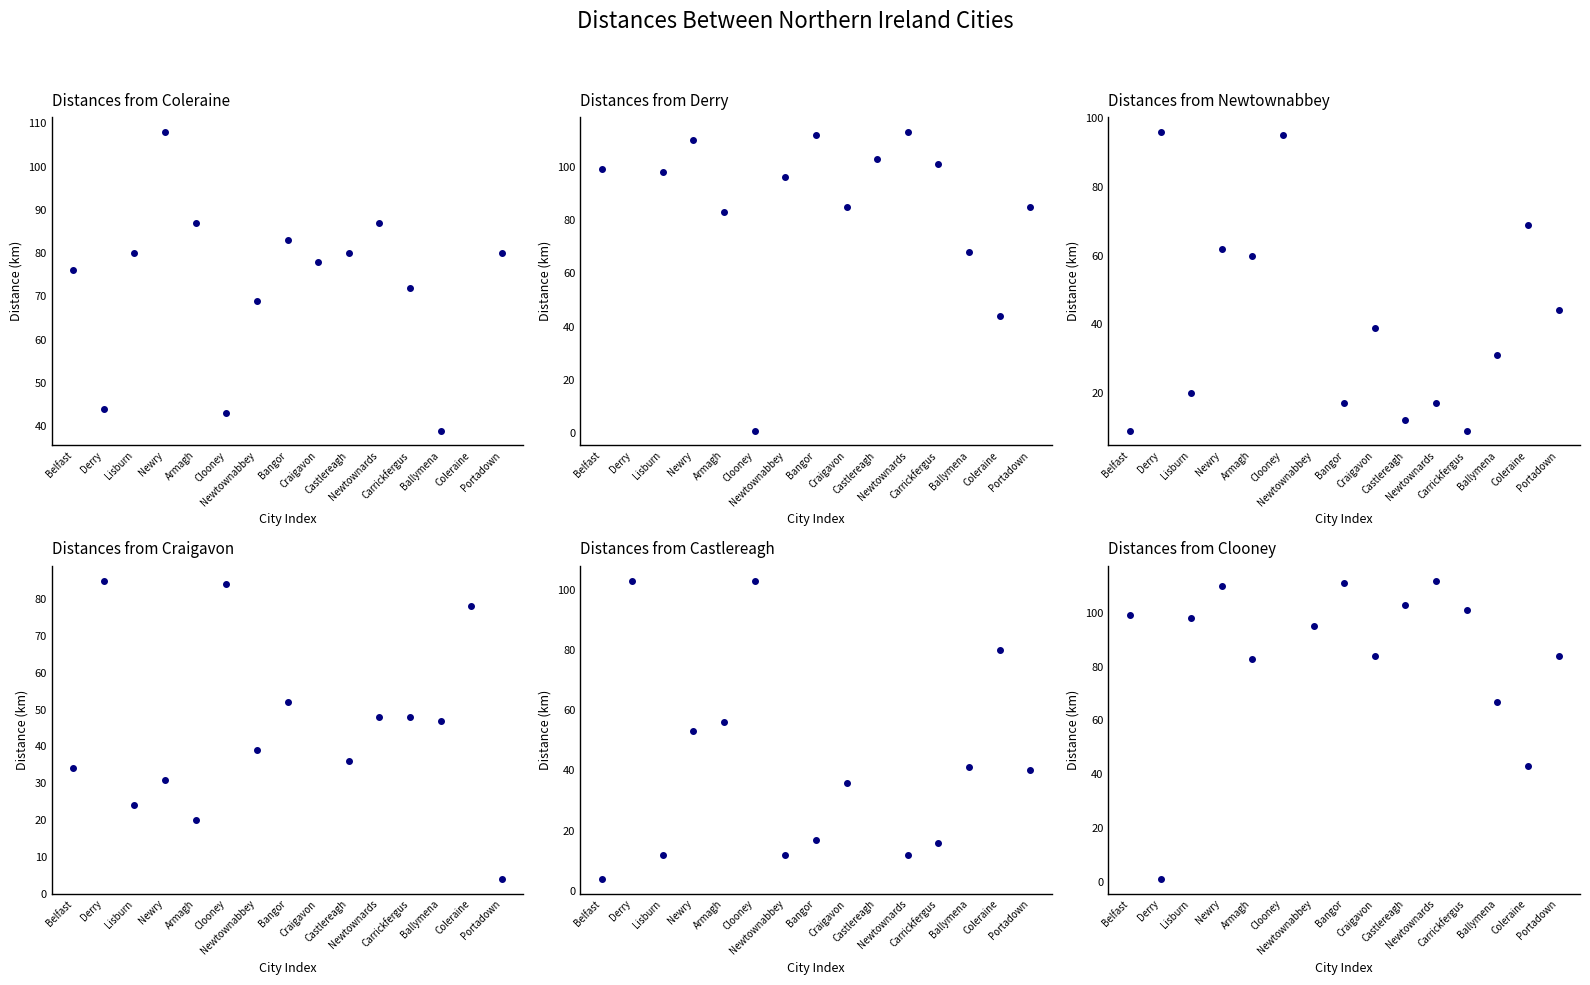

How many data points does each series have?

15